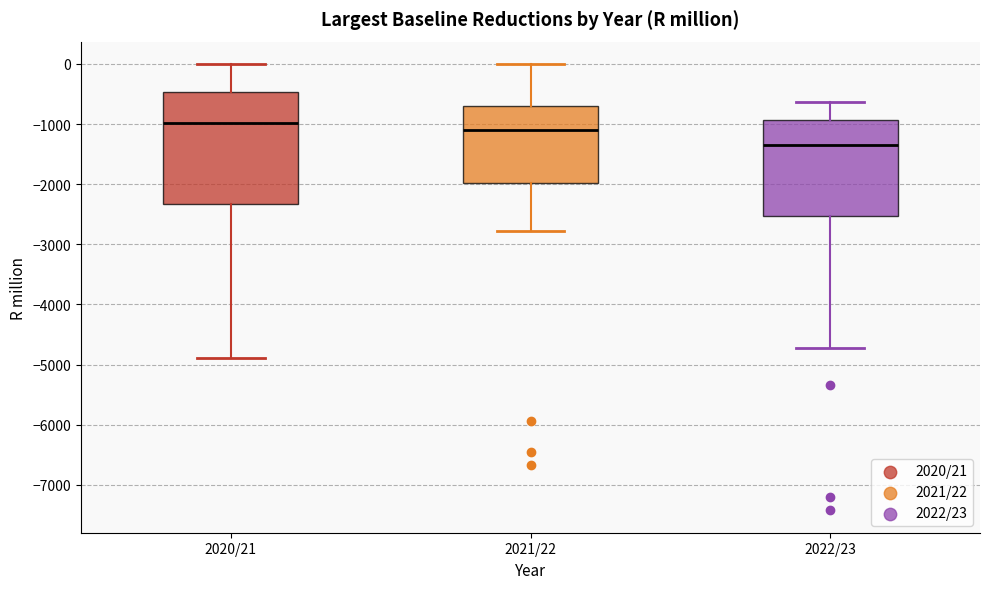

Comparing the boxes themselves (not the whiskers), which one is the tallest?

2020/21